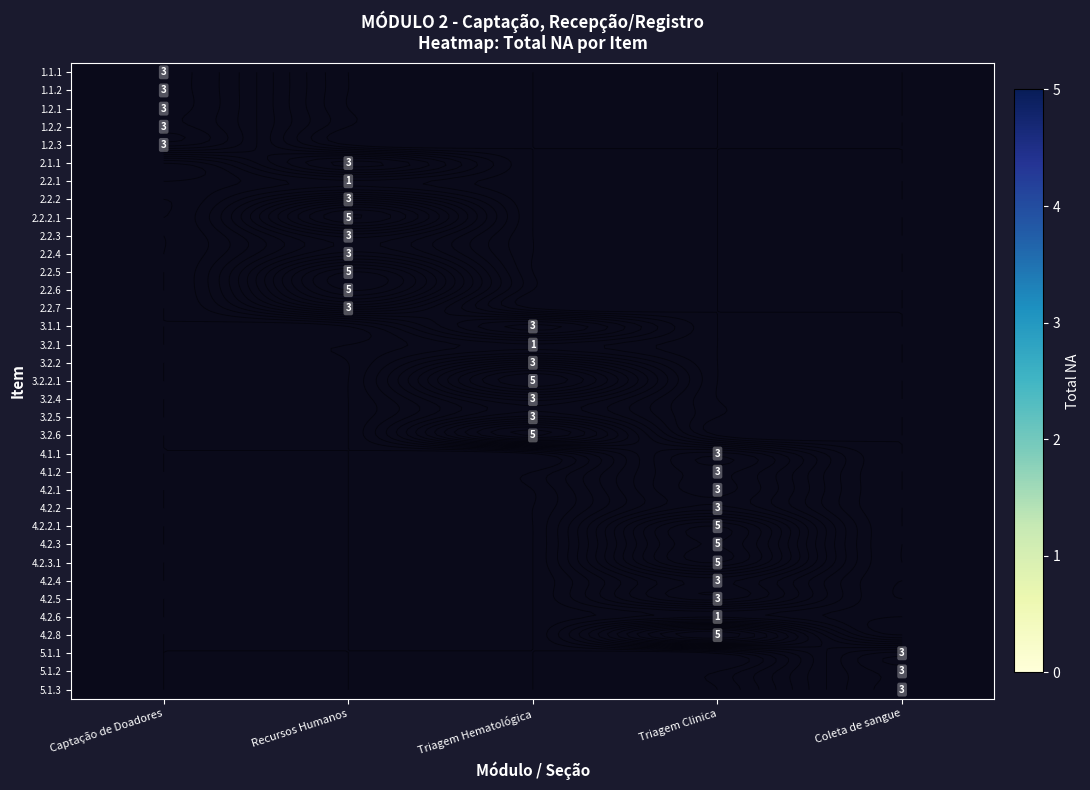

How many series are shown in this chart?

35